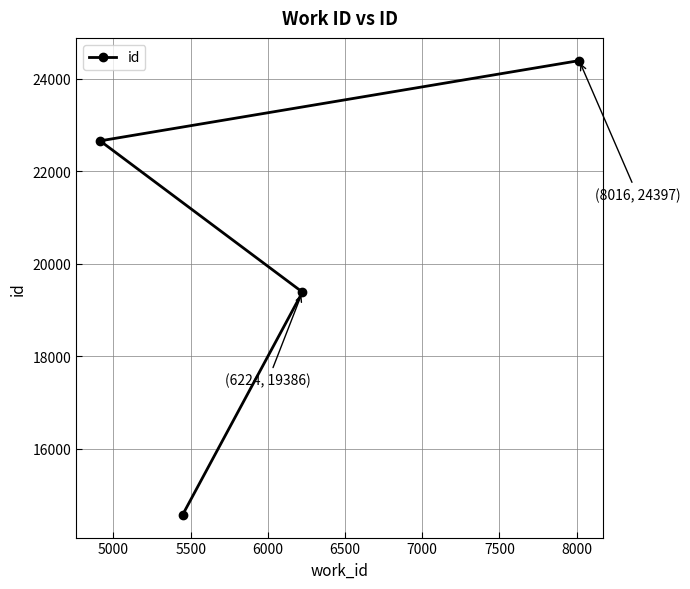

What is the greatest value displayed?

24397